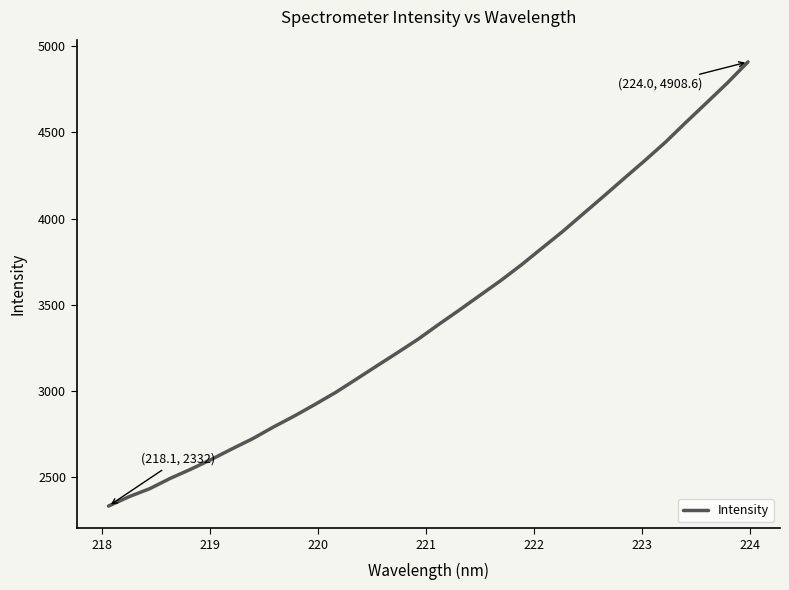

What is the greatest value displayed?

4908.6